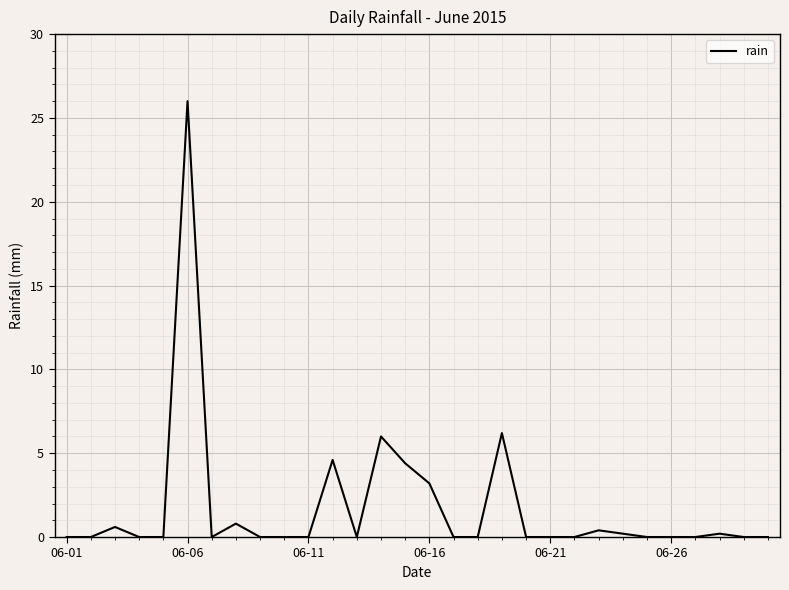

What is the maximum value shown in the chart?

26.0